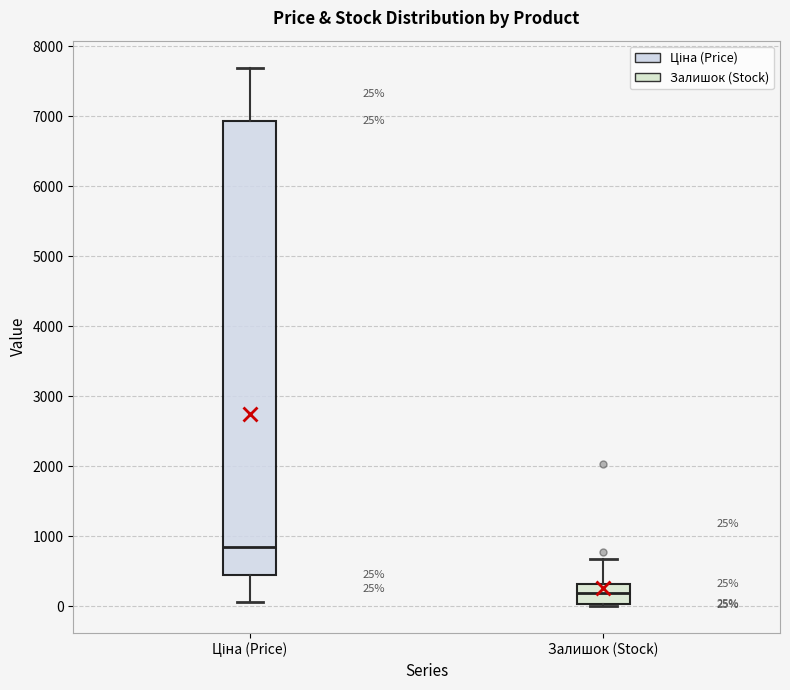

Which box is the tallest, from its lower edge to its upper edge?

Ціна (Price)